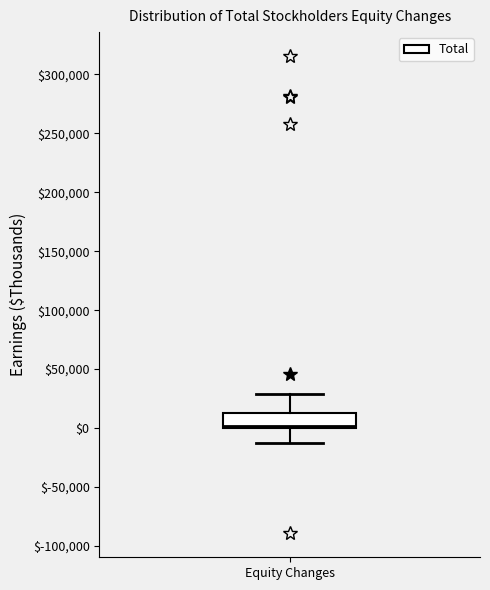

Transcribe this box plot: give where the median line is, the range the box spans, and where the two whiskers end, as read against the y-axis. The values are not printed on the chart, so give them approximately, as read against the axis.

median 0 (just above the box's lower edge), box 0 to 15000, whiskers -15000 to 30000